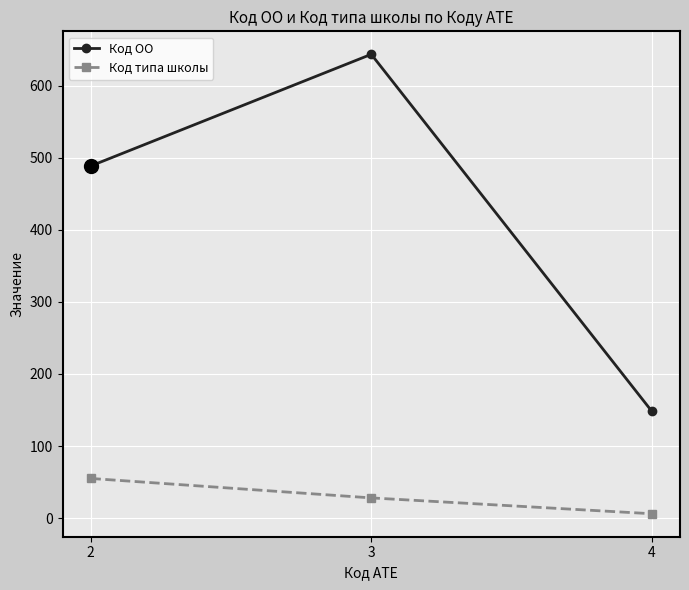

Where is Код типа школы nearest to the value 30?

3